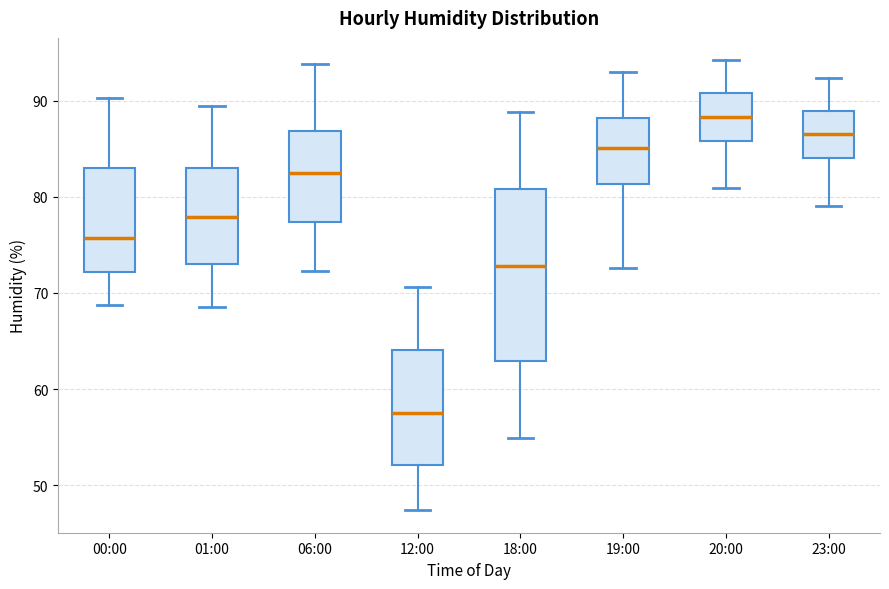

Which box has the lowest median line?

12:00